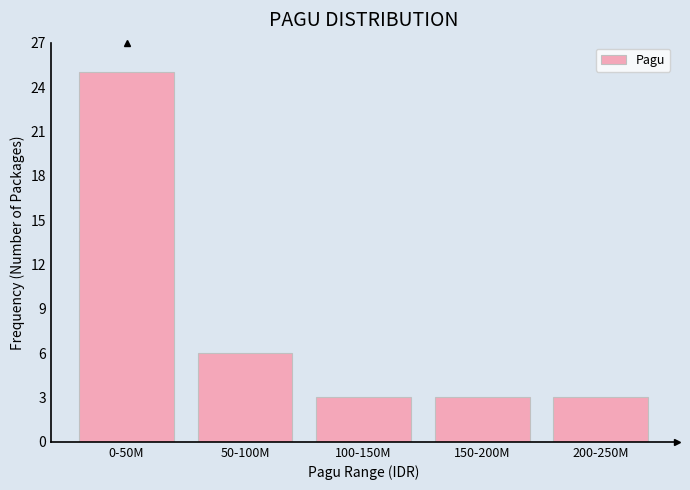

Reading left to right, list all the values displayed in this chart.

25	6	3	3	3